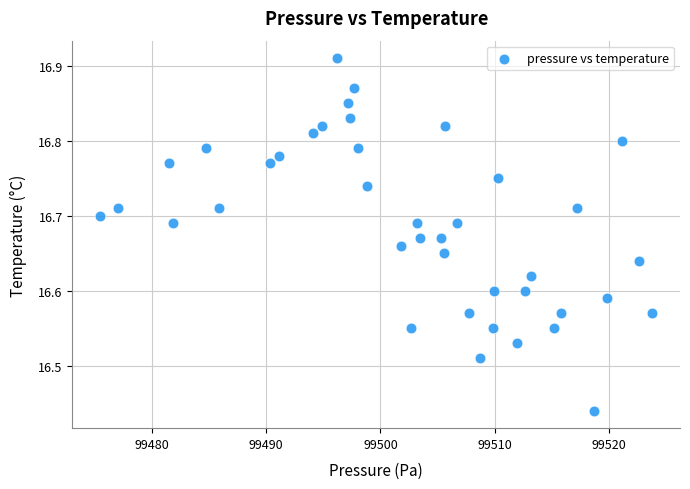

What is the range of Y values (max minus min)?

0.5